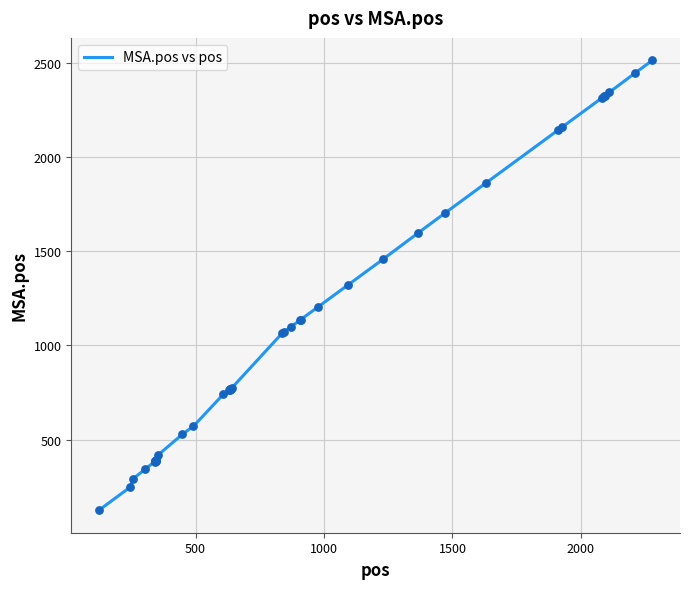

What is the difference between the maximum and minimum values?

2387